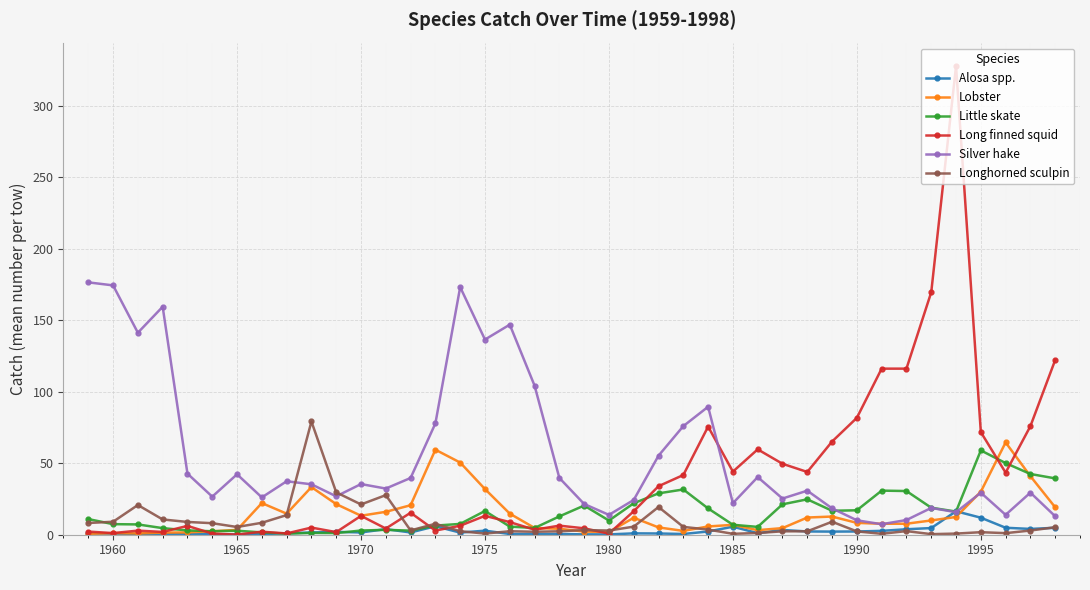

Which series has the largest range (max minus min)?

Long finned squid